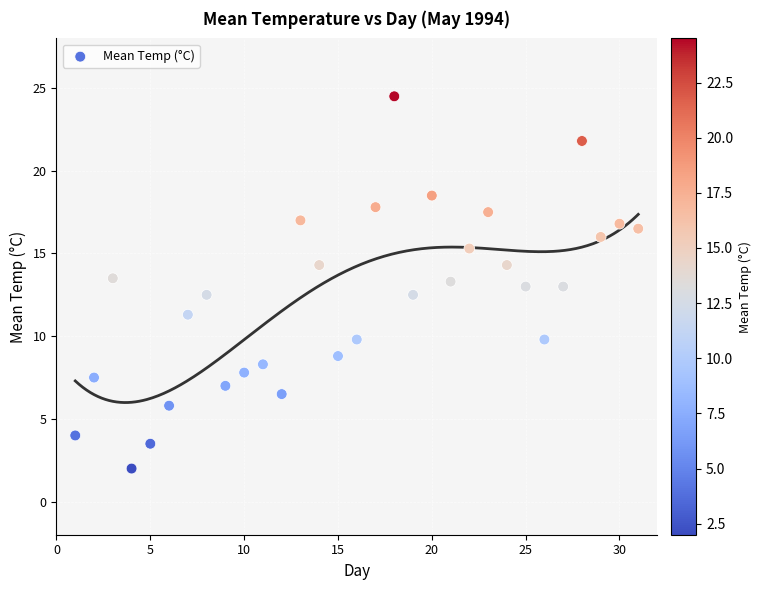

What is the range of X values (max minus min)?

30.0